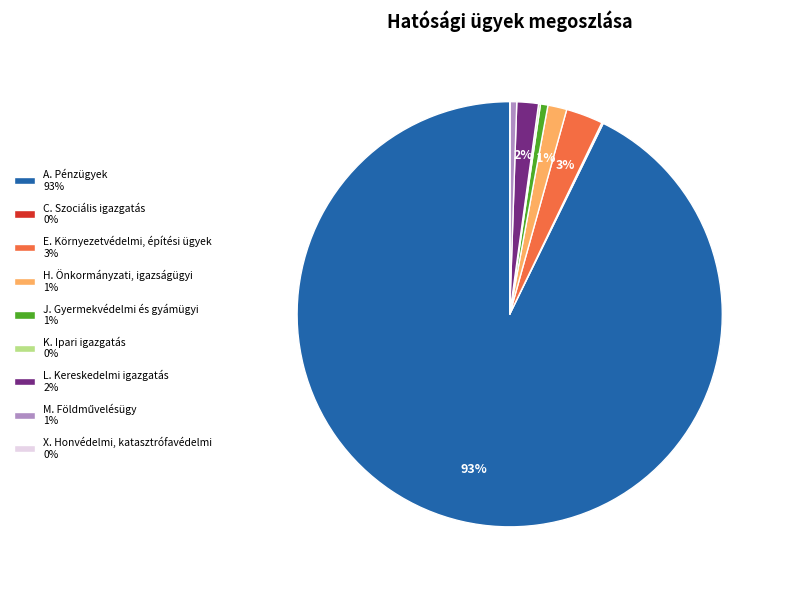

Which category has the biggest portion of the pie?

A. Pénzügyek